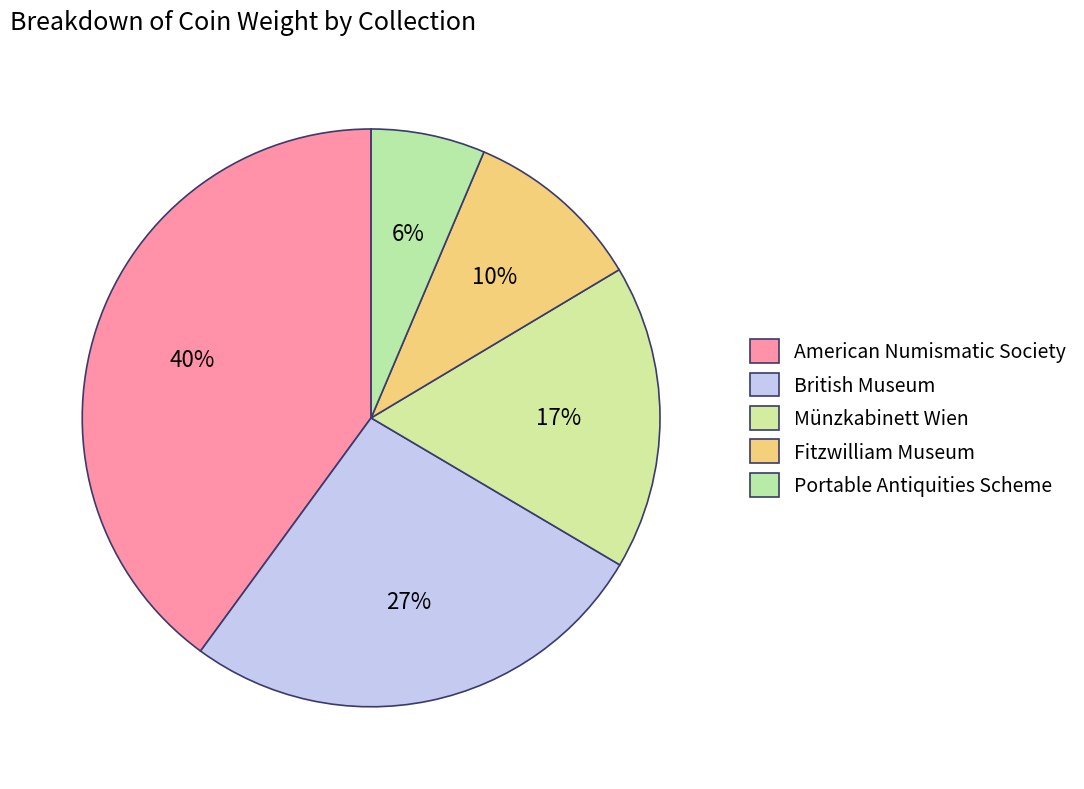

To the nearest percent, what is the average slice percentage?

20%